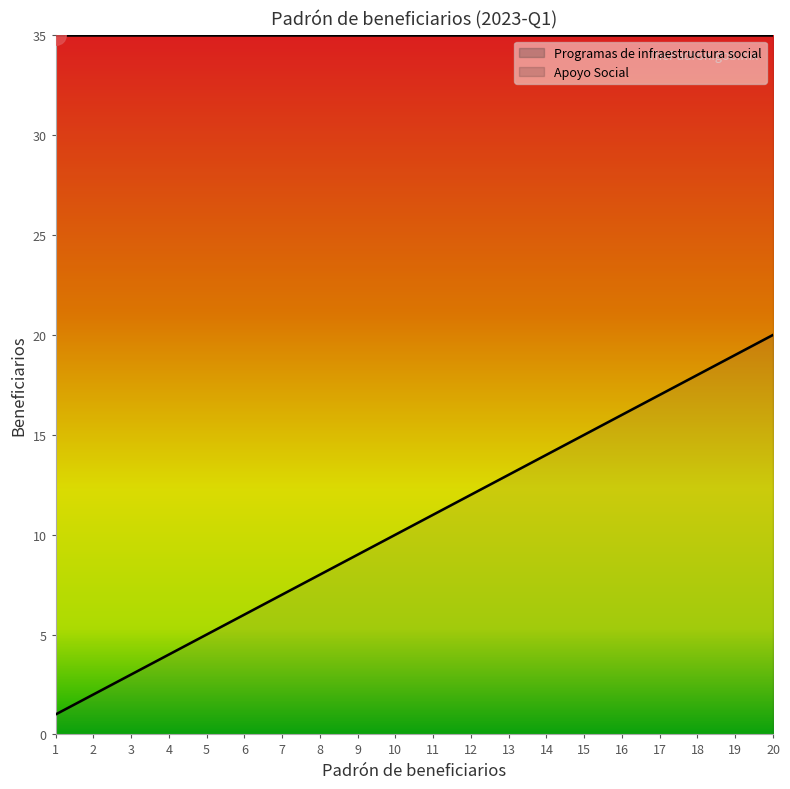

How many categories are shown in the chart?

20